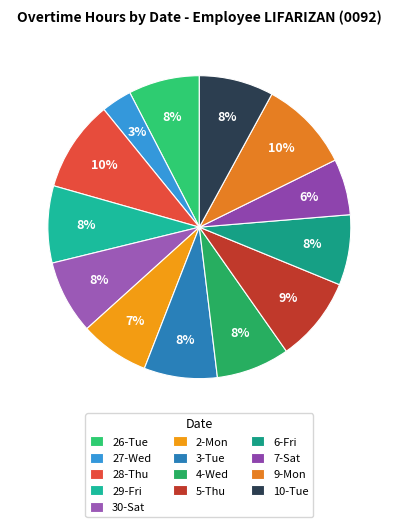

Which category has the smallest portion of the pie?

27-Wed